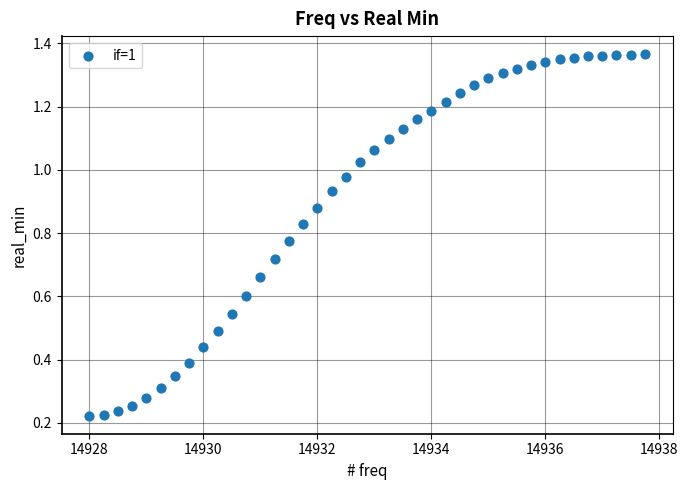

What is the range of X values (max minus min)?

9.8